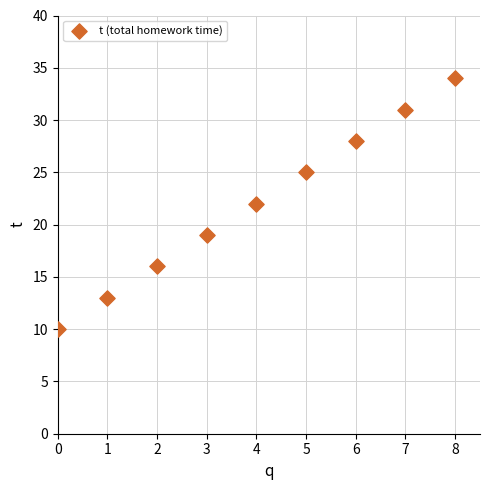

What is the range of Y values (max minus min)?

24